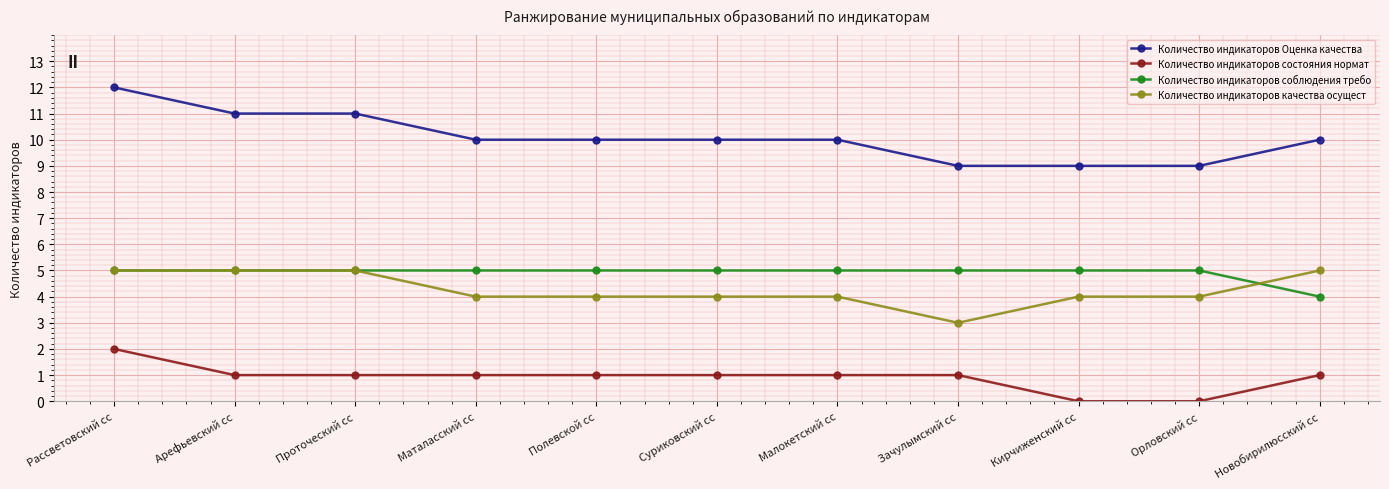

At Кирчиженский сс, list the series in order from largest to smallest.

Количество индикаторов Оценка качества, Количество индикаторов соблюдения требо, Количество индикаторов качества осущест, Количество индикаторов состояния нормат